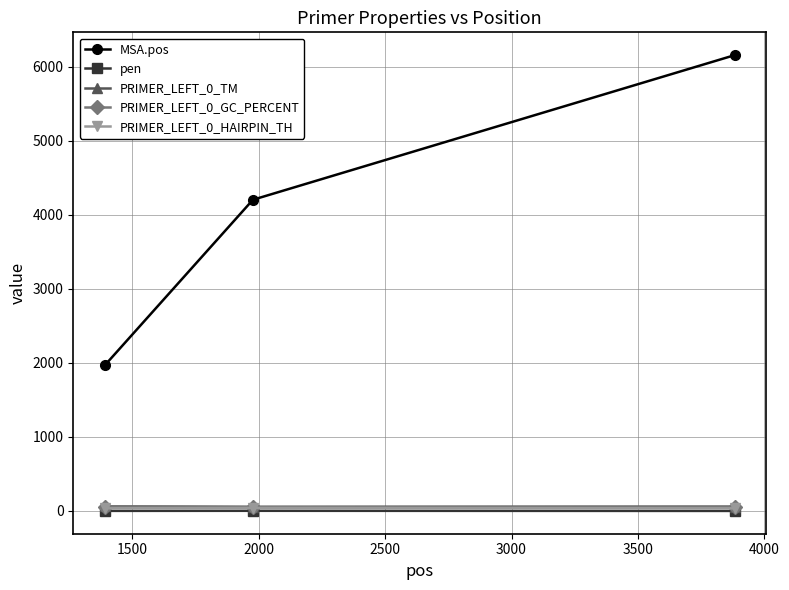

How many lines are shown in the chart?

5